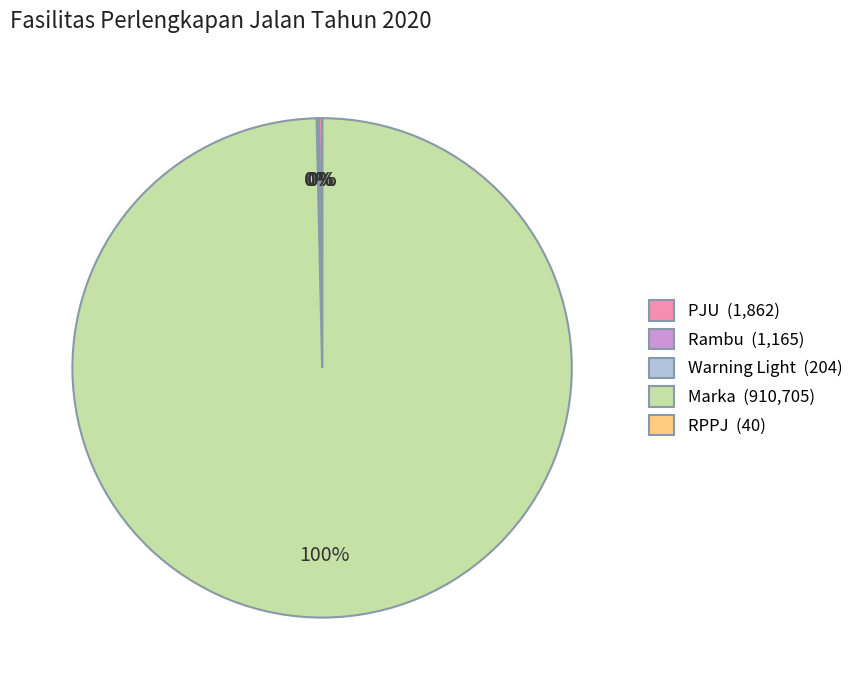

To the nearest percent, what is the difference between the largest and smallest slice percentages?

100%